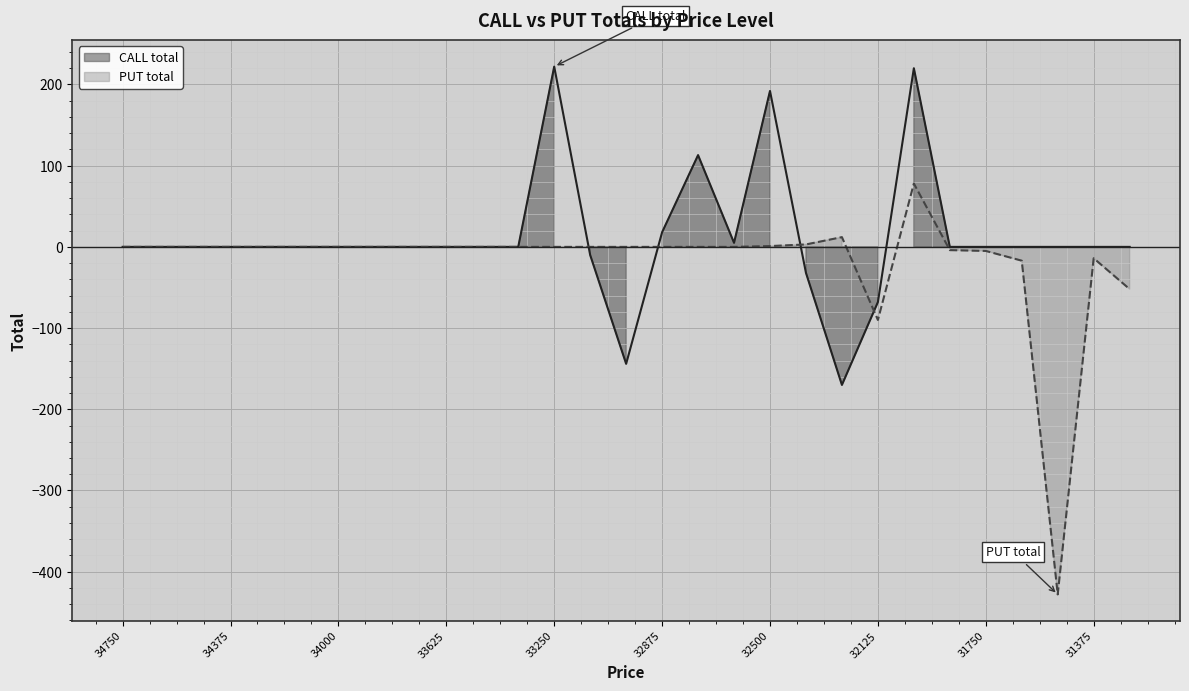

What is the difference between the maximum and minimum values in the CALL total series?

392